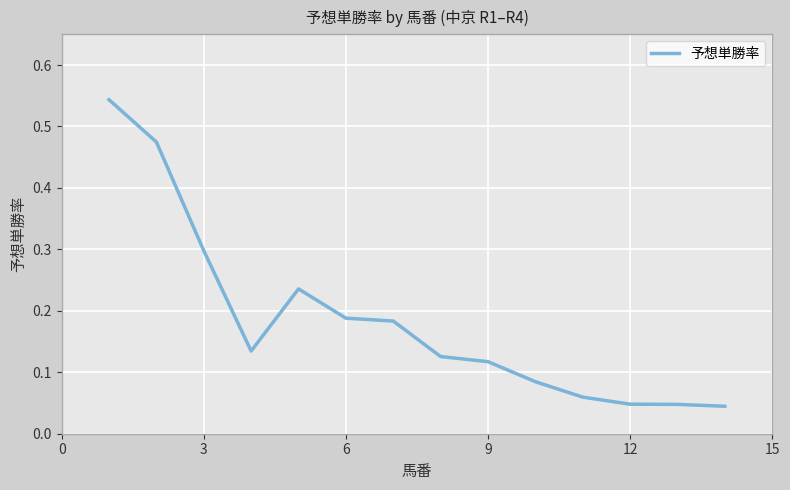

Is this an area chart (filled region under the line)?

No